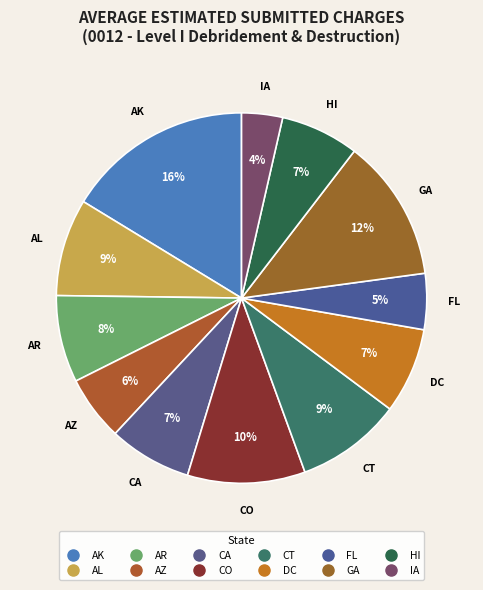

What percentage is the DC slice, to the nearest percent?

7%